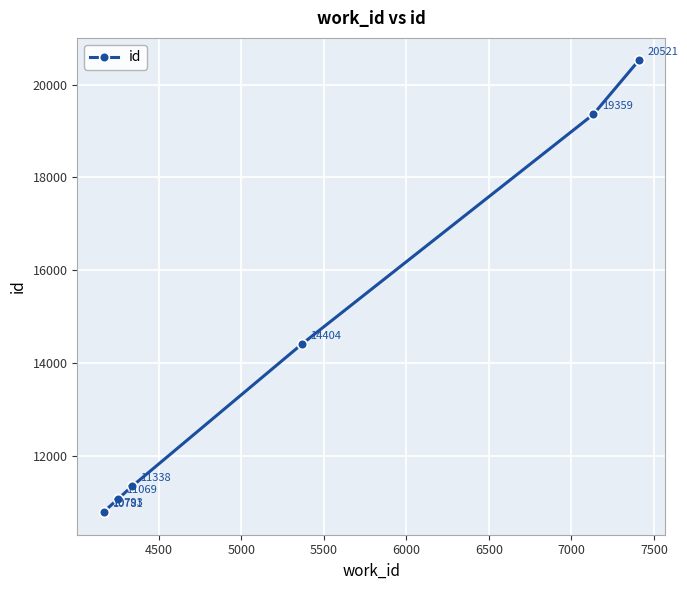

What is the value of the 7th point from the left?

20521